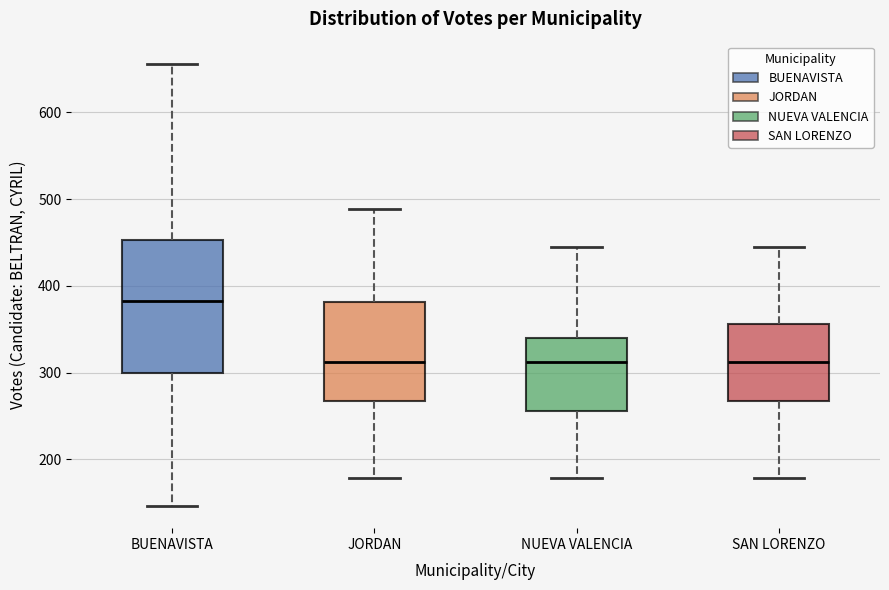

Reading left to right, transcribe this box plot: for each box, give where its median line is, the range the box spans, and where its two whiskers end, as read against the y-axis. The values are not printed on the chart, so give them approximately, as read against the axis.

BUENAVISTA: median 380, box 300 to 450, whiskers 150 to 660
JORDAN: median 310, box 270 to 380, whiskers 180 to 490
NUEVA VALENCIA: median 310, box 260 to 340, whiskers 180 to 450
SAN LORENZO: median 310, box 270 to 360, whiskers 180 to 450